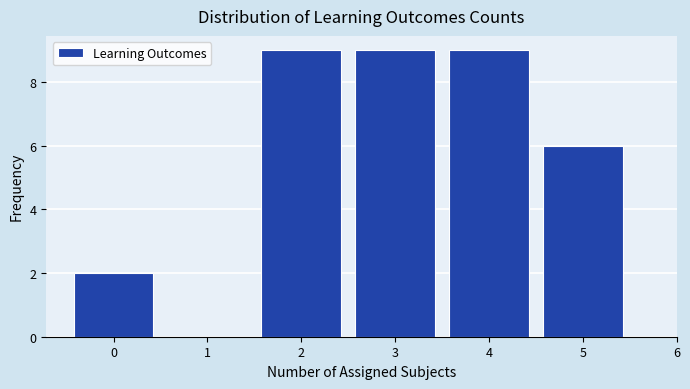

Reading left to right, what are all the values shown in this chart?

0=2	1=0	2=9	3=9	4=9	5=6